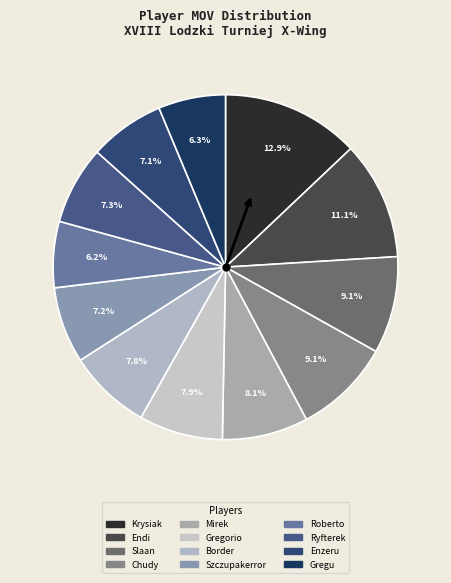

How many slices are in this pie chart?

12